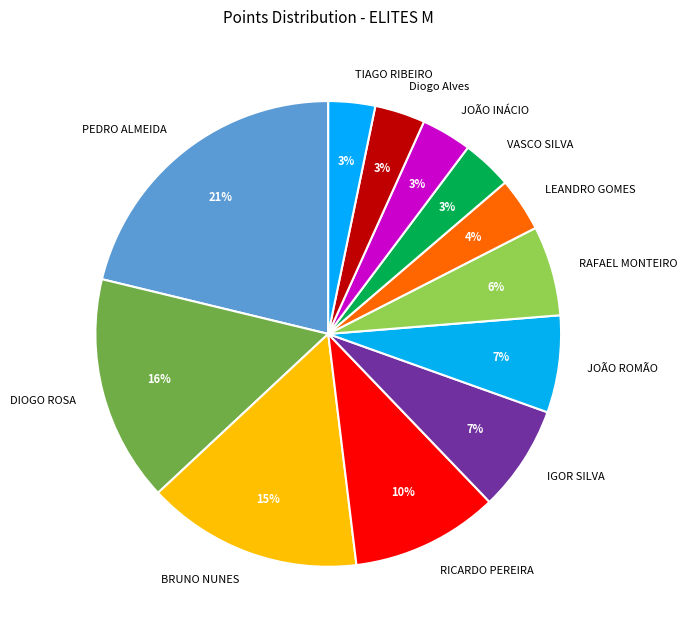

The RAFAEL MONTEIRO slice represents 1% of the pie. True or false?

False